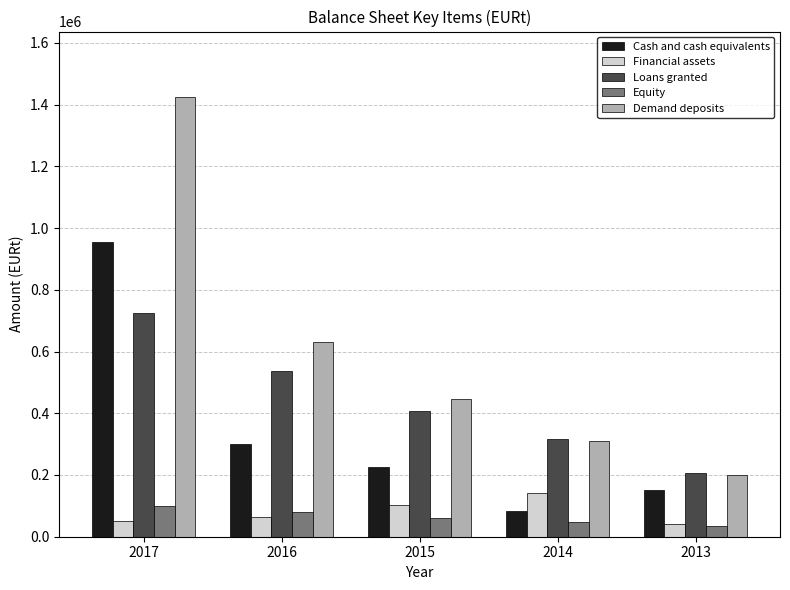

Which series has the largest total across all categories?

Demand deposits